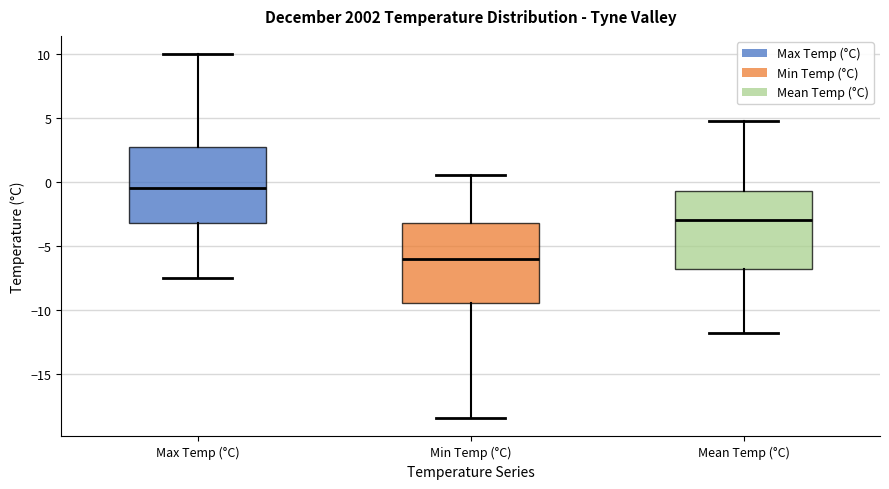

Reading left to right, transcribe this box plot: for each box, give where its median line is, the range the box spans, and where its two whiskers end, as read against the y-axis. The values are not printed on the chart, so give them approximately, as read against the axis.

Max Temp (°C): median -0.5, box -3.0 to 3.0, whiskers -7.5 to 10.0
Min Temp (°C): median -6.0, box -9.5 to -3.0, whiskers -18.5 to 0.5
Mean Temp (°C): median -3.0, box -7.0 to -0.5, whiskers -12.0 to 5.0